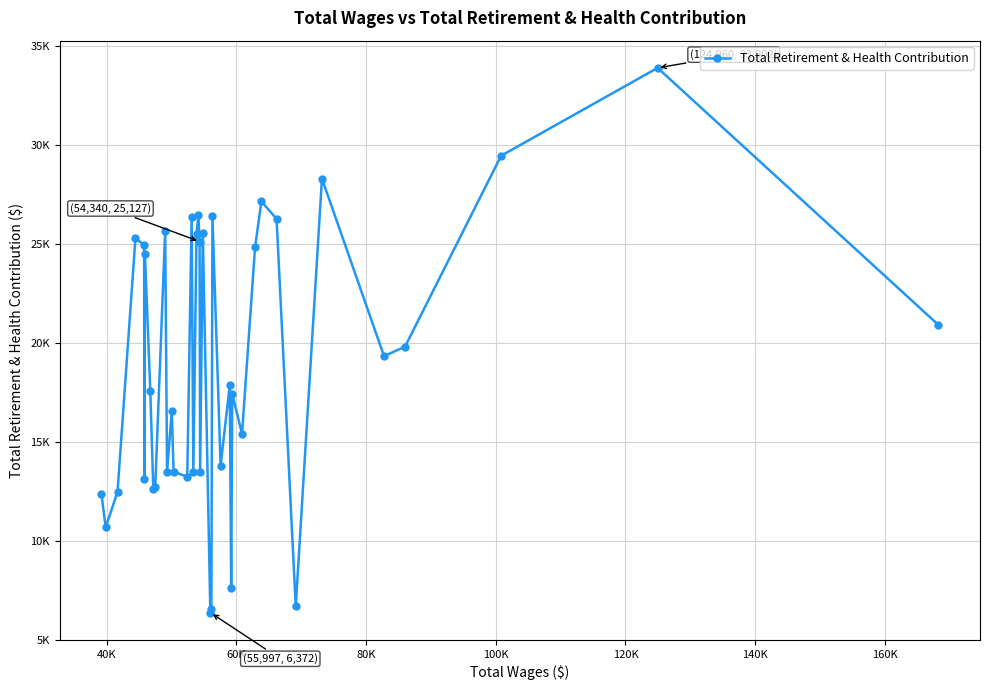

What is the average value?

18822